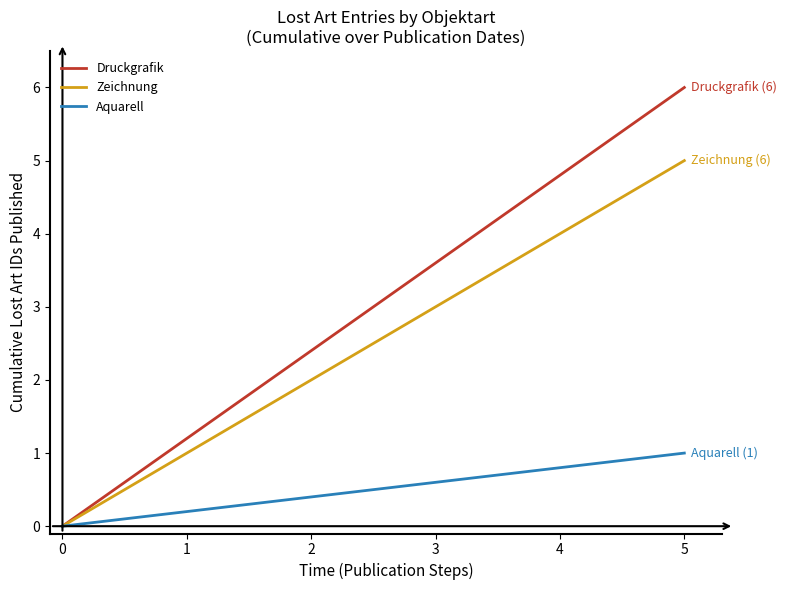

At 2, list the series in order from smallest to largest.

Aquarell, Zeichnung, Druckgrafik